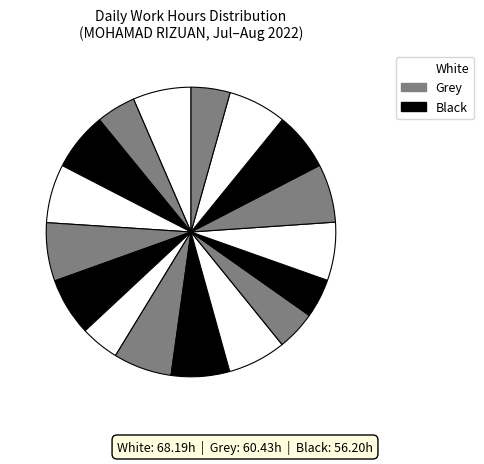

How many slices are in this pie chart?

17